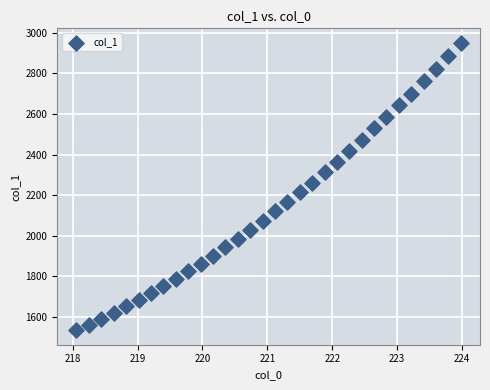

What is the range of X values (max minus min)?

5.9